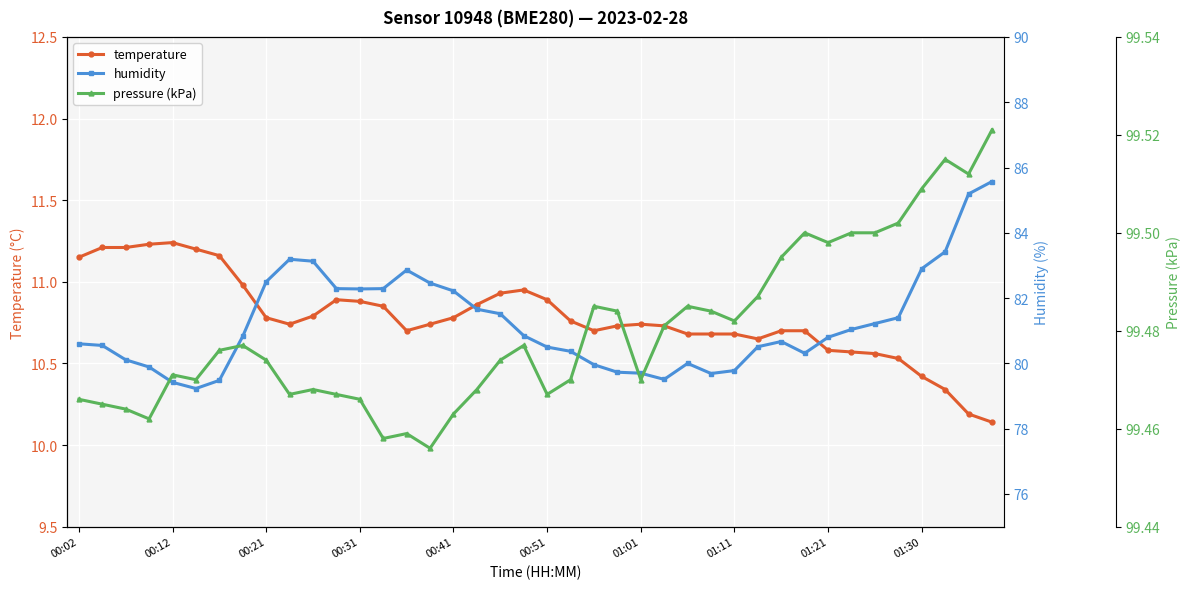

How many series are shown in this chart?

3